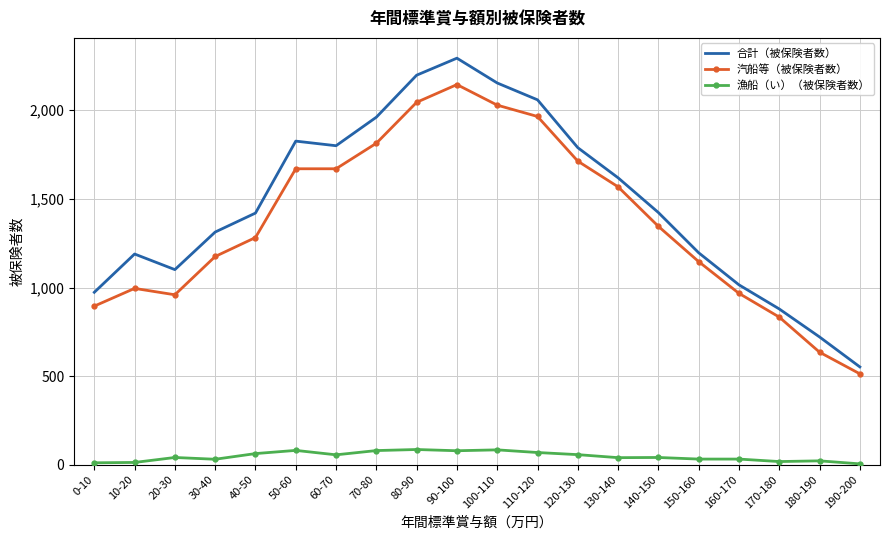

Rank the series by their maximum value, from lowest to highest.

漁船（い）（被保険者数）, 汽船等（被保険者数）, 合計（被保険者数）